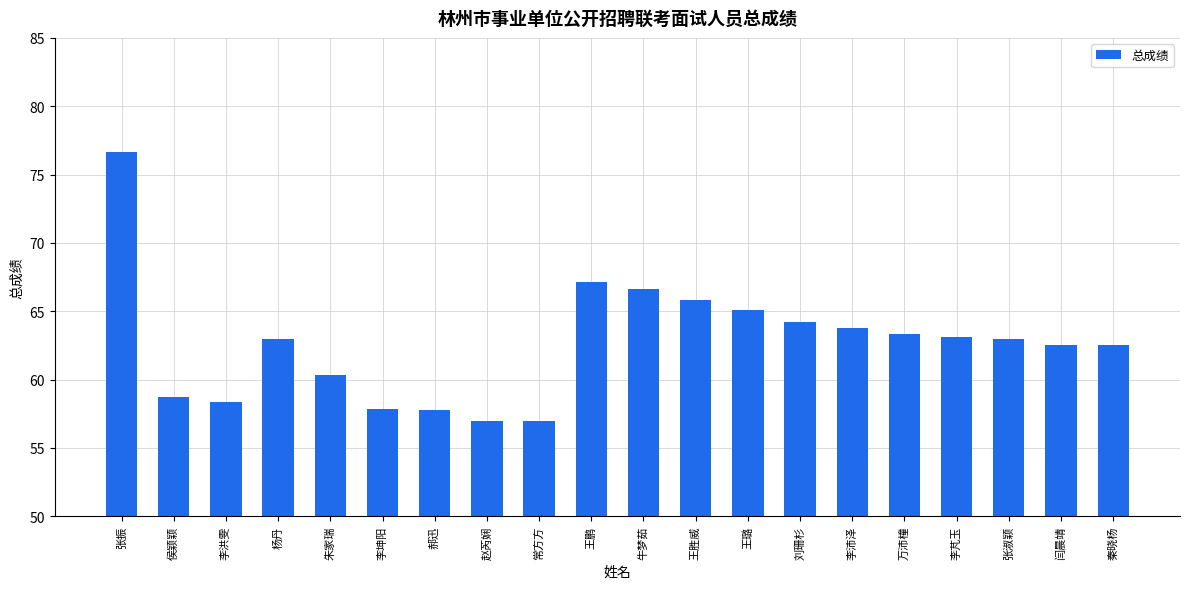

What is the sum of all values?

1253.8